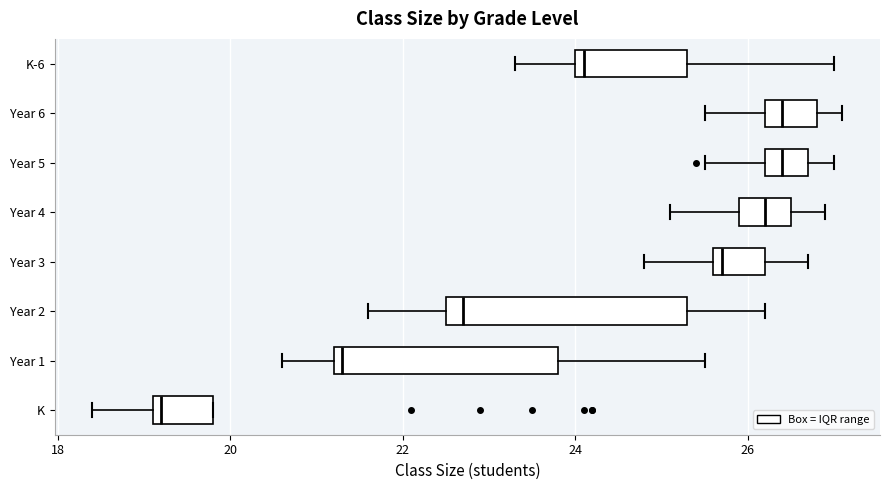

Reading bottom to top, read every box against the x-axis: the position of its median line, the range the box covers, and the ends of its whiskers. The values are not printed on the chart, so give them approximately, as read against the axis.

K: median 19.2 (just right of the box's left edge), box 19.2 to 19.8, whiskers 18.4 to 19.8
Year 1: median 21.4, box 21.2 to 23.8, whiskers 20.6 to 25.6
Year 2: median 22.8, box 22.6 to 25.4, whiskers 21.6 to 26.2
Year 3: median 25.8, box 25.6 to 26.2, whiskers 24.8 to 26.8
Year 4: median 26.2, box 26.0 to 26.6, whiskers 25.2 to 27.0
Year 5: median 26.4, box 26.2 to 26.8, whiskers 25.6 to 27.0
Year 6: median 26.4, box 26.2 to 26.8, whiskers 25.6 to 27.2
K-6: median 24.2, box 24.0 to 25.4, whiskers 23.4 to 27.0